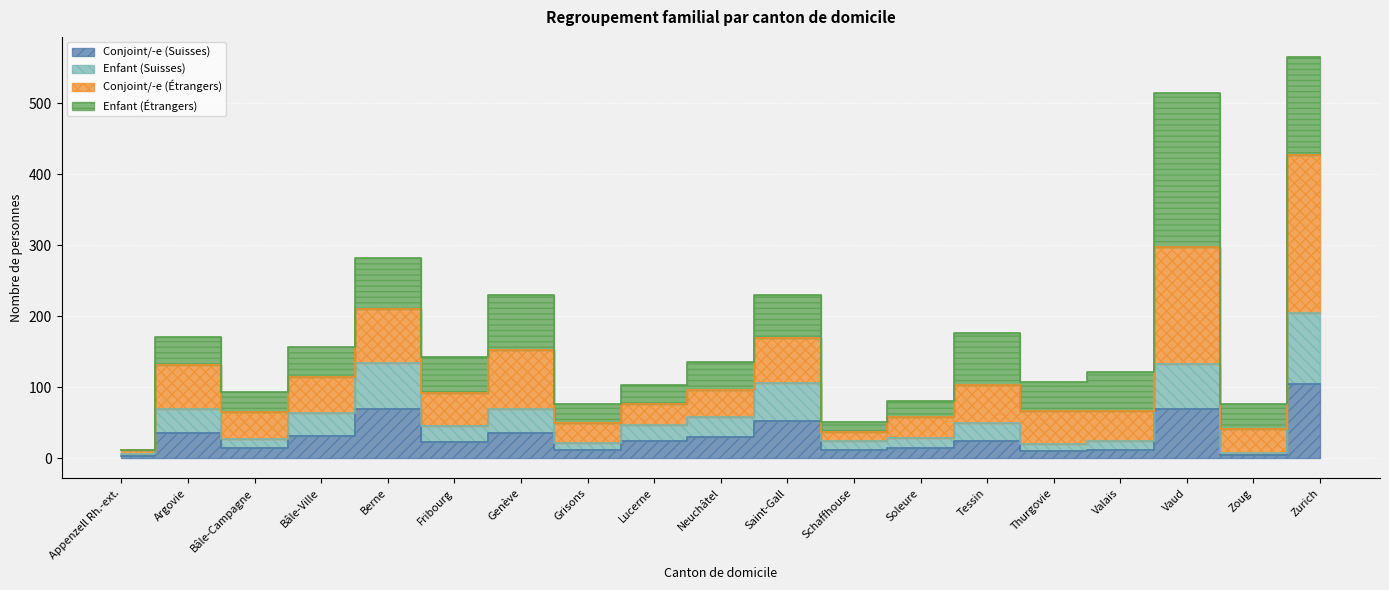

Which category has the highest value in the Enfant (Suisses) series?

Zurich